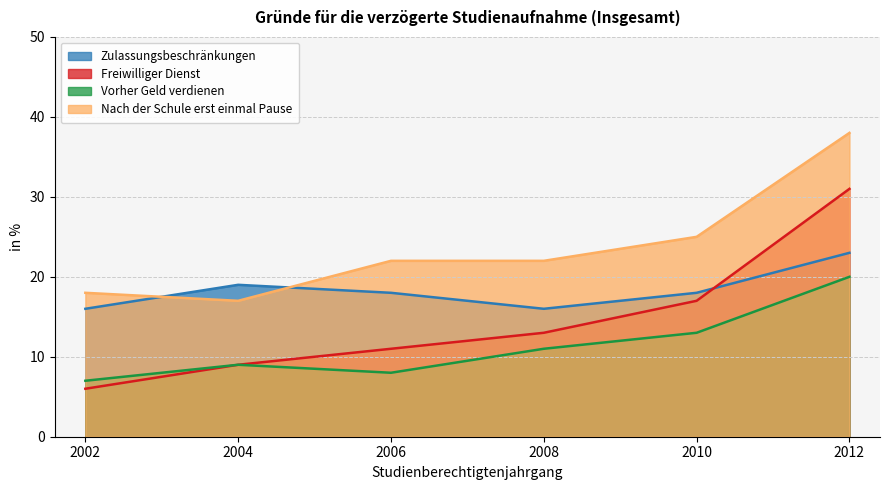

Count the number of categories in the chart.

6